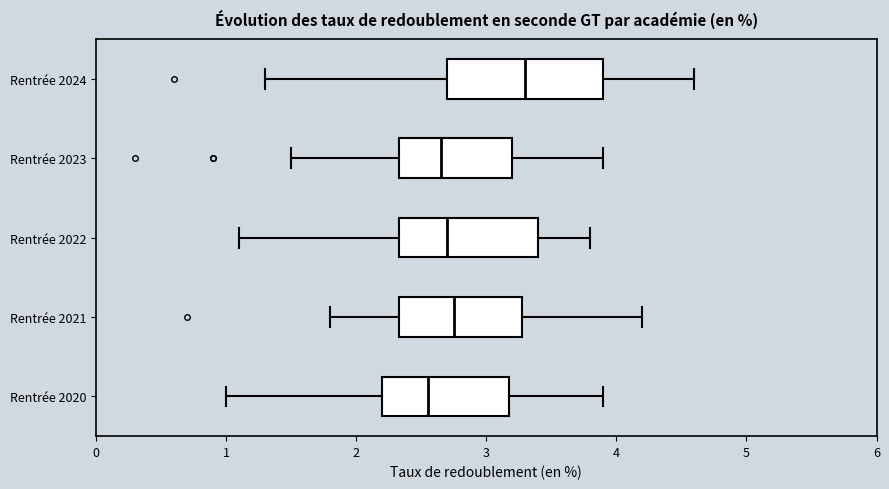

Which box's median line is the furthest to the left?

Rentrée 2020